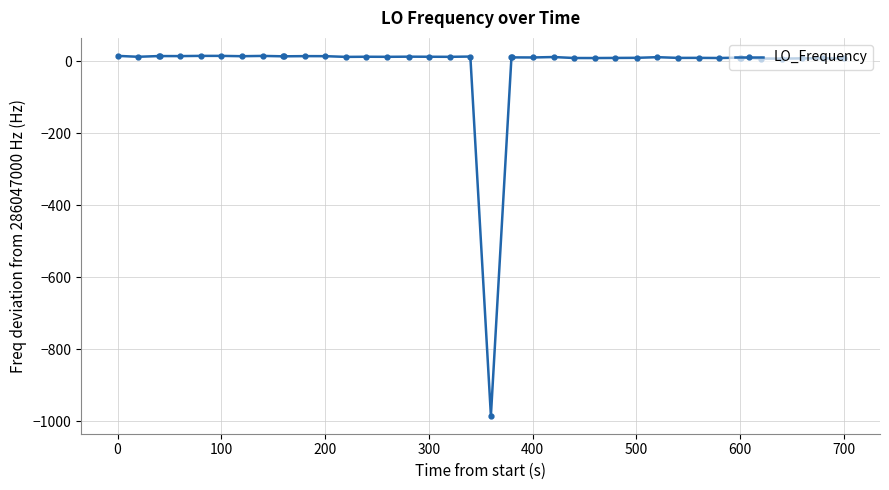

What is the difference between the maximum and minimum values?

1000.6